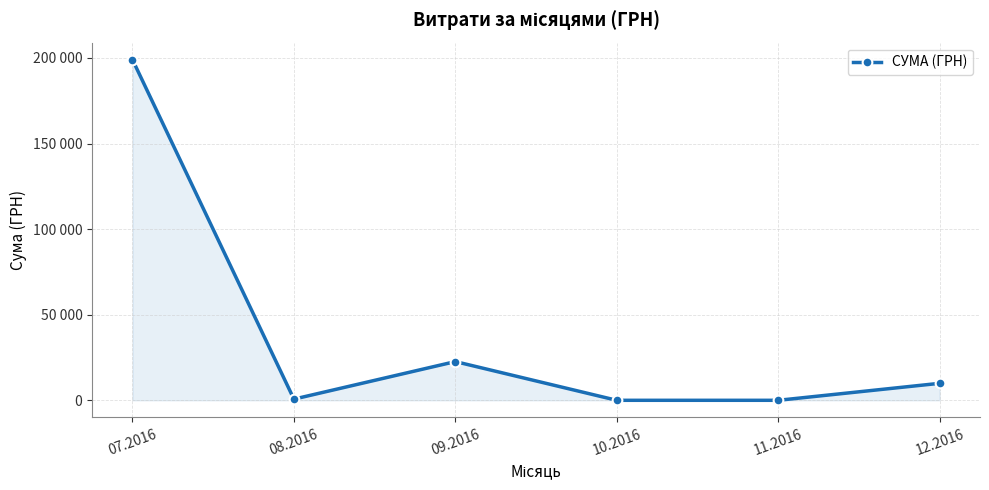

What is the label of the 3rd point from the right?

10.2016